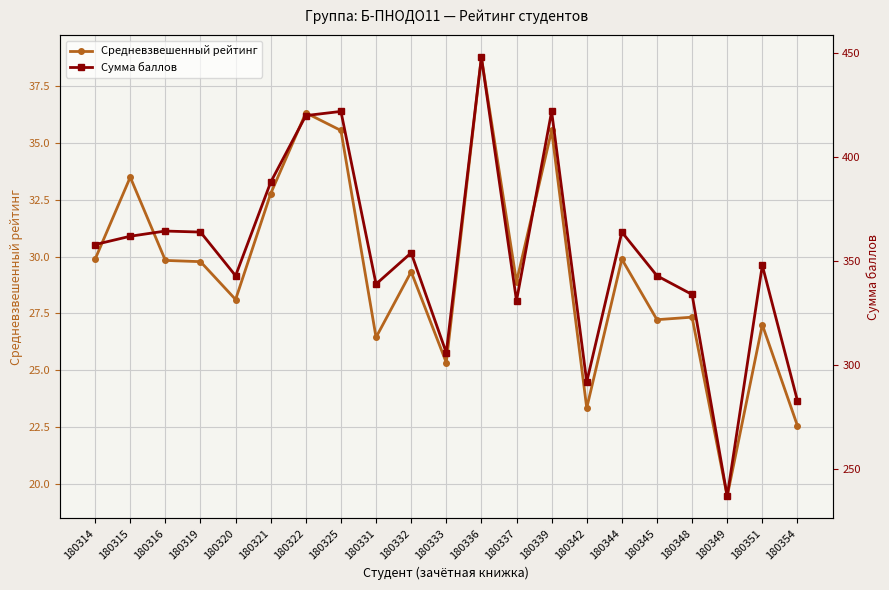

What are all the series names shown in the legend?

Средневзвешенный рейтинг, Сумма баллов